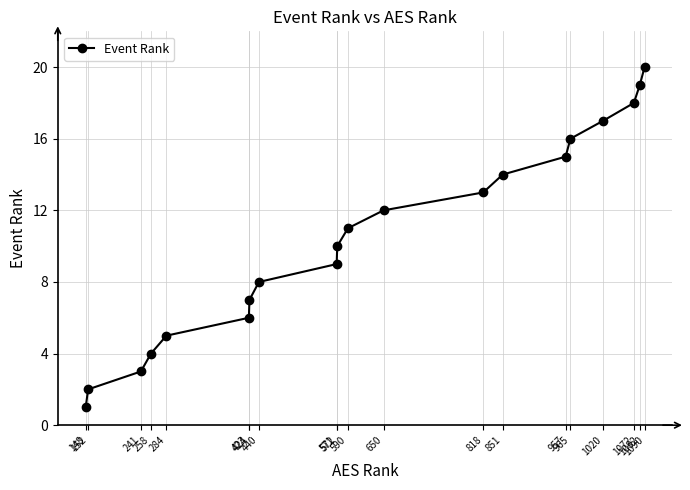

What is the ratio of the value at 148 to the value at 440?

0.1